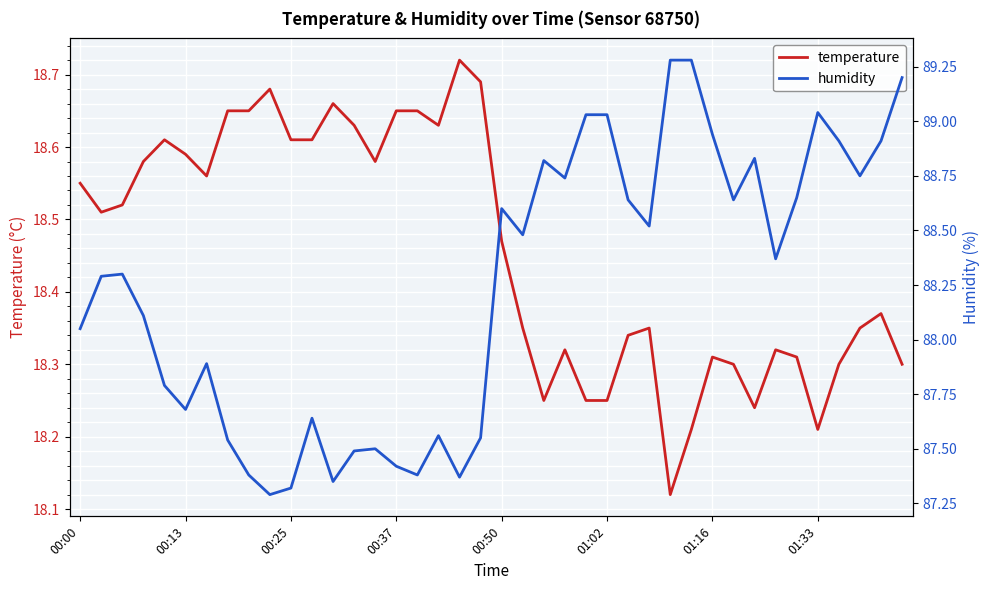

What are all the series names shown in the legend?

temperature, humidity